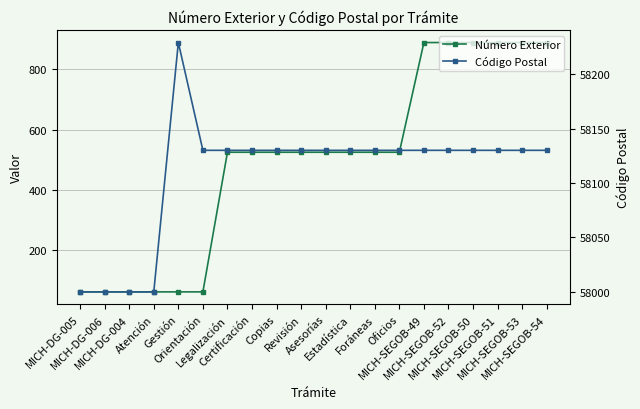

Read the Código Postal value at Estadística.

58130